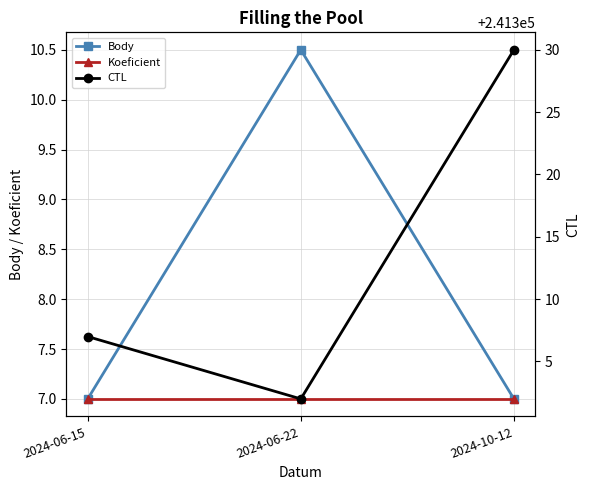

What is the sum of the Koeficient values at 2024-06-22 and 2024-06-15?

14.0